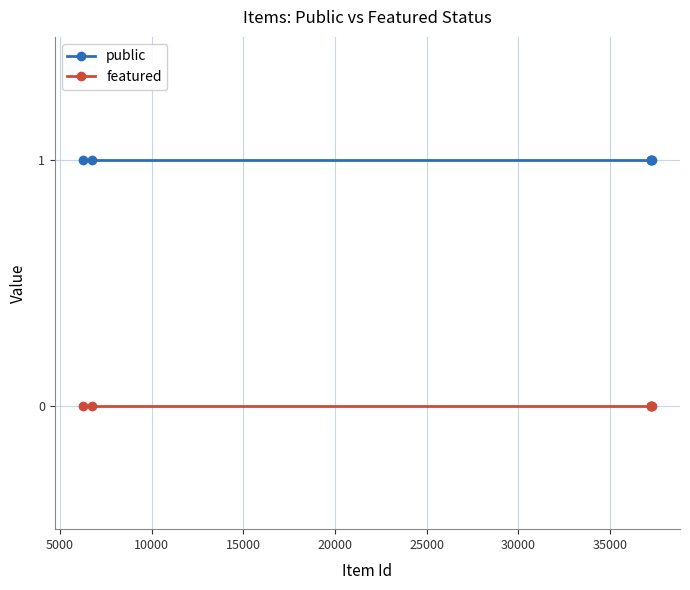

Which series has the largest total across all categories?

public